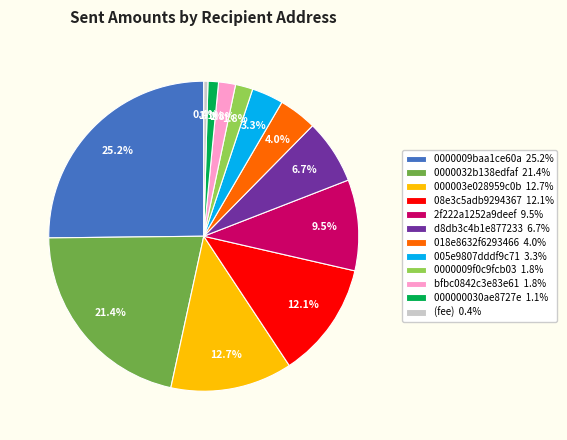

What is the total percentage of 0000009baa1ce60a and 08e3c5adb9294367?

37.3%